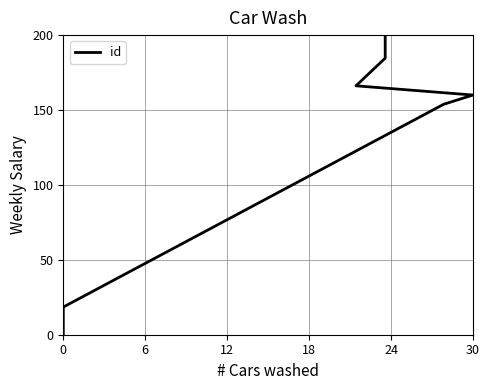

True or false: there are more than 2 points higher than both neighbors.

False